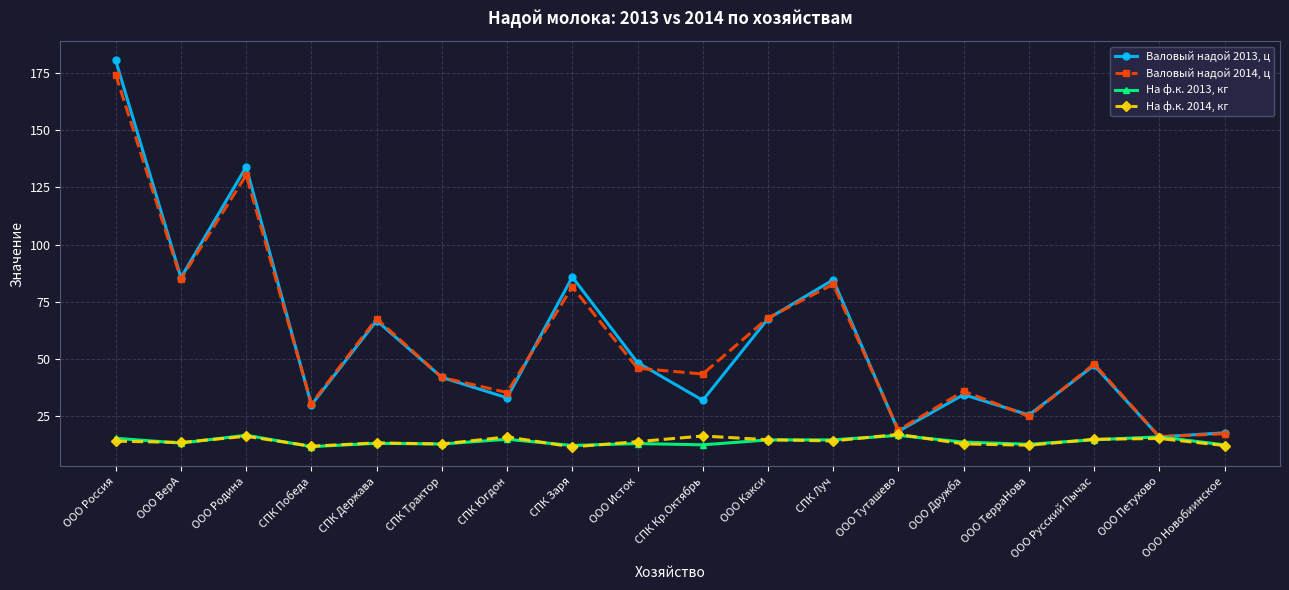

What is the difference between the second highest and second lowest values in the Валовый надой 2013, ц series?

116.2